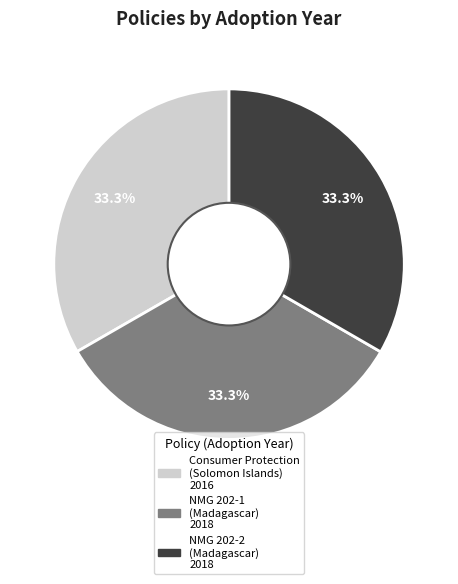

Is there a majority slice in this chart?

No